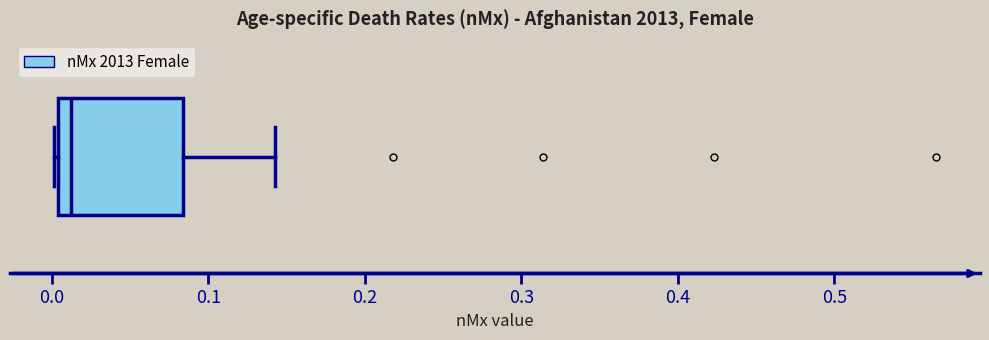

Transcribe this box plot: give where the median line is, the range the box spans, and where the two whiskers end, as read against the x-axis. The values are not printed on the chart, so give them approximately, as read against the axis.

median 0.01, box 0.00 to 0.08, whiskers 0.00 to 0.14